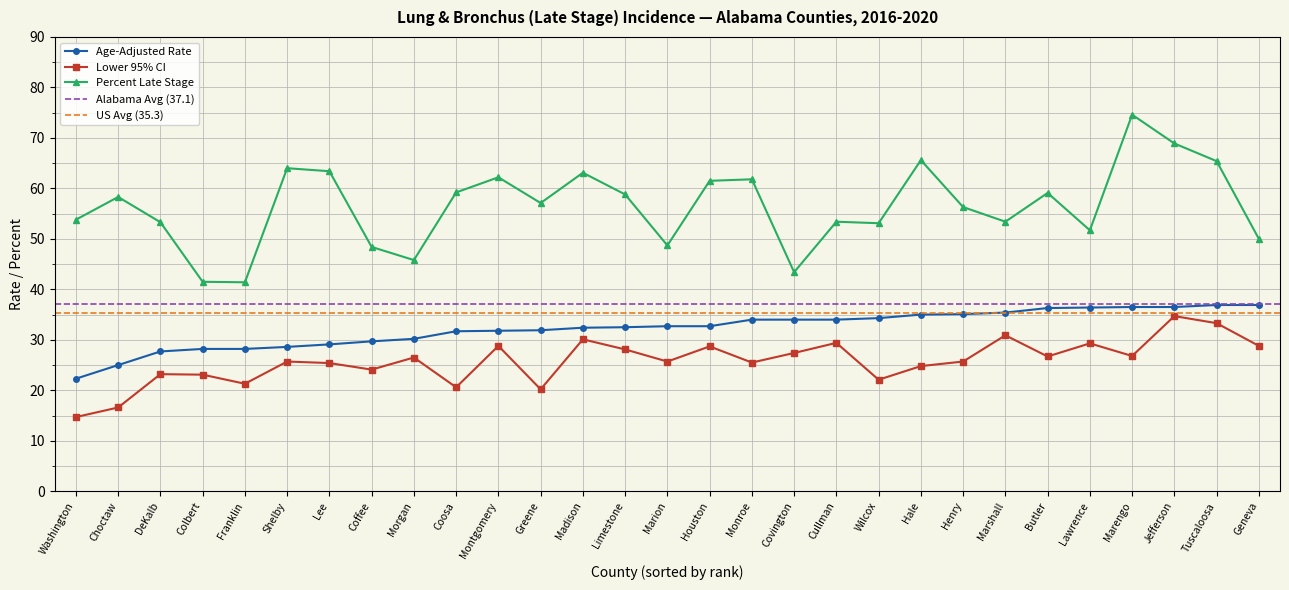

True or false: Lower 95% CI and Age-Adjusted Rate cross at least once.

False